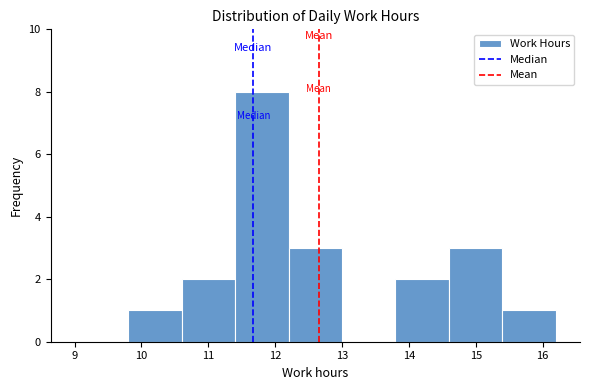

Reading left to right, list every bar in this chart as the range it spans on the x-axis followed by its height. The values are not printed on the chart, so give them approximately, as read against the axis.

9.0 to 9.8: 0
9.8 to 10.6: 1
10.6 to 11.4: 2
11.4 to 12.2: 8
12.2 to 13.0: 3
13.0 to 13.8: 0
13.8 to 14.6: 2
14.6 to 15.4: 3
15.4 to 16.2: 1